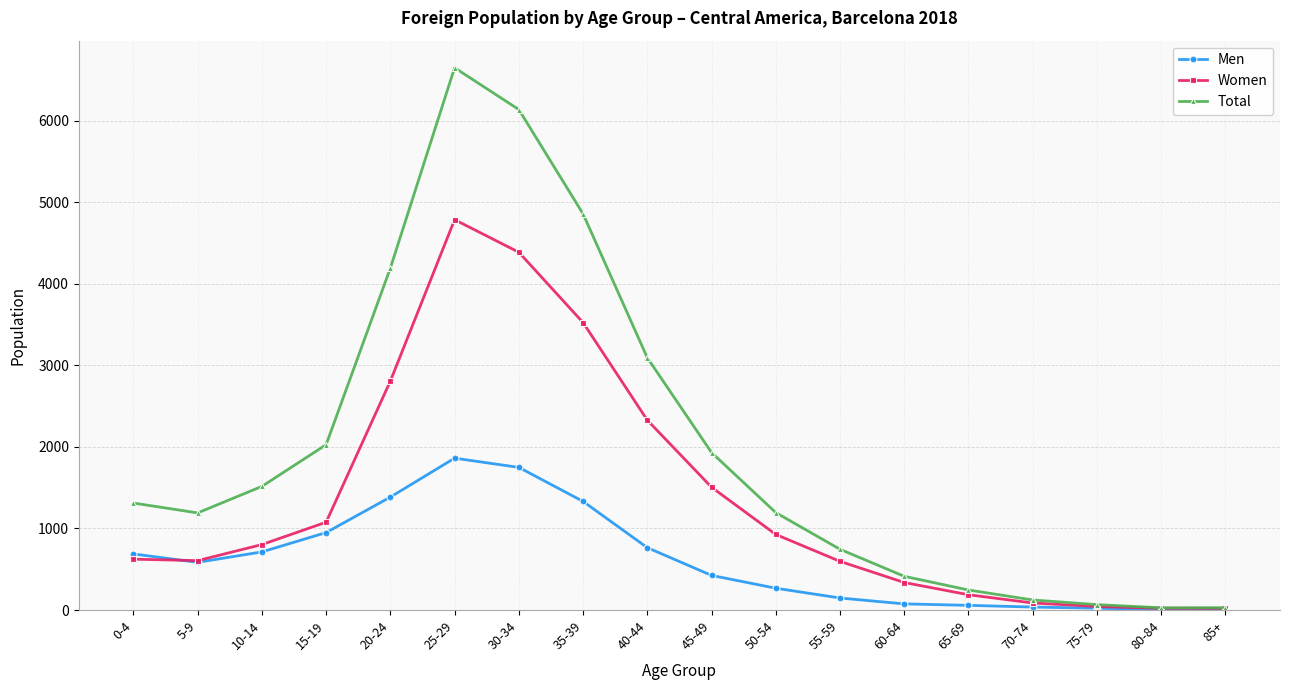

What is the label of the 13th point from the left?

60-64